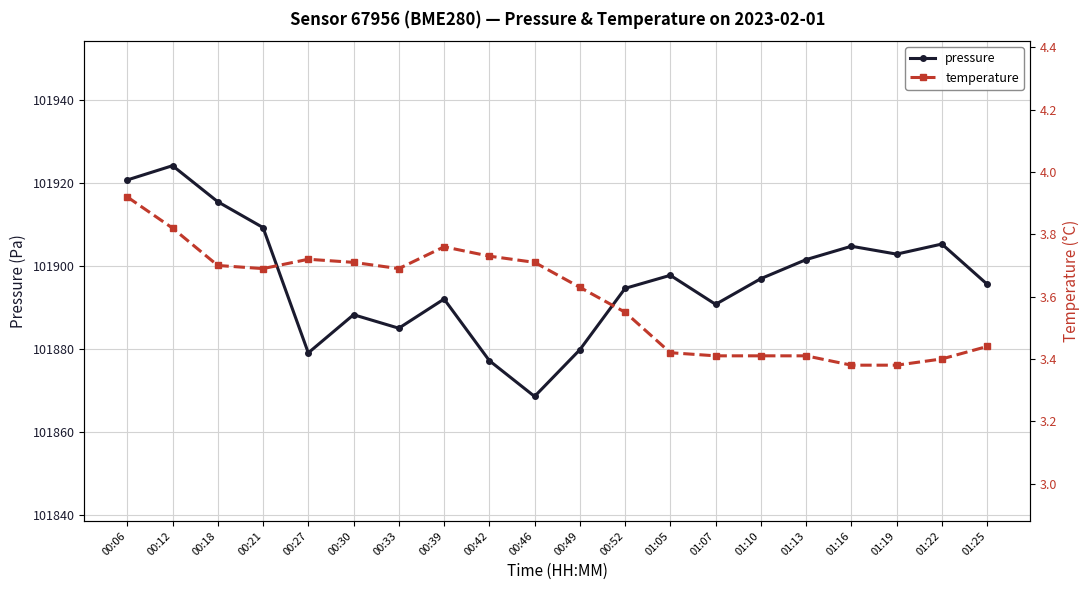

True or false: temperature has more than 1 interior local peaks.

True